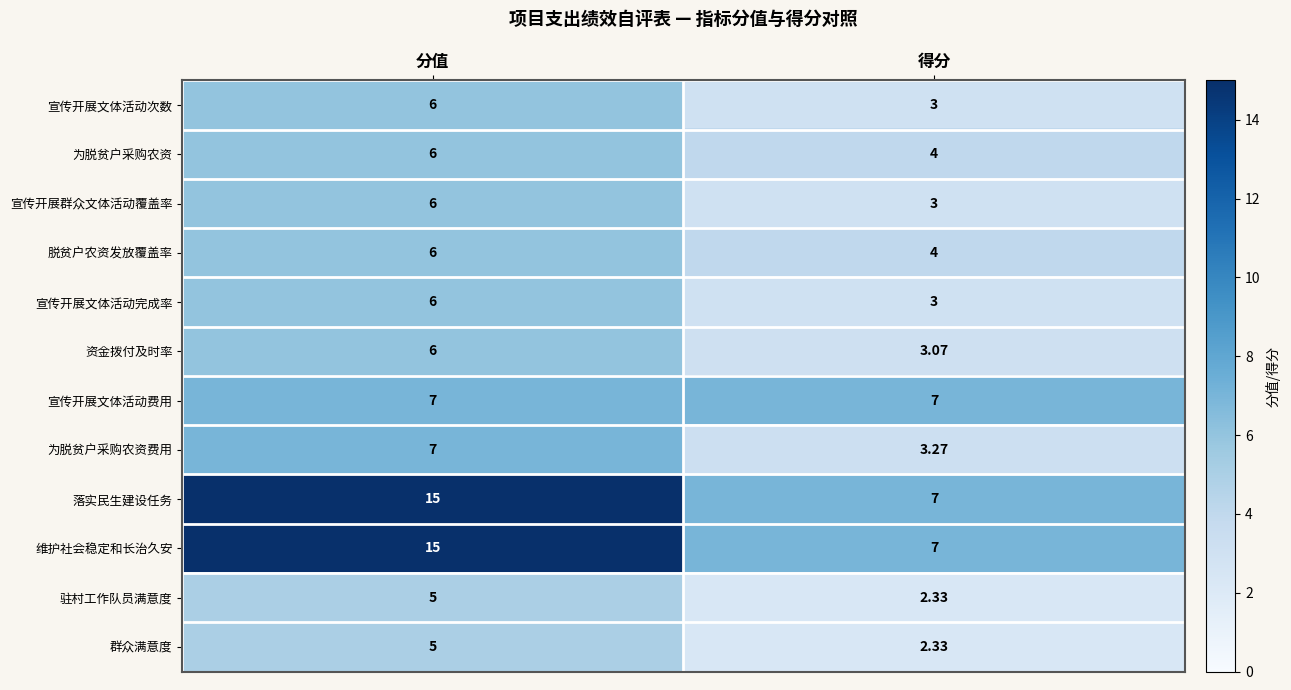

Rank the categories by 群众满意度 value from lowest to highest.

得分, 分值